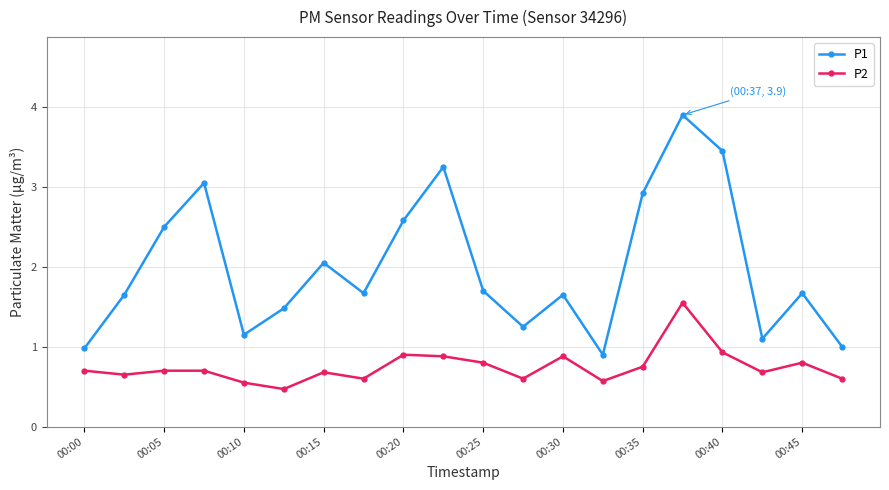

Which series has the largest total across all categories?

P1